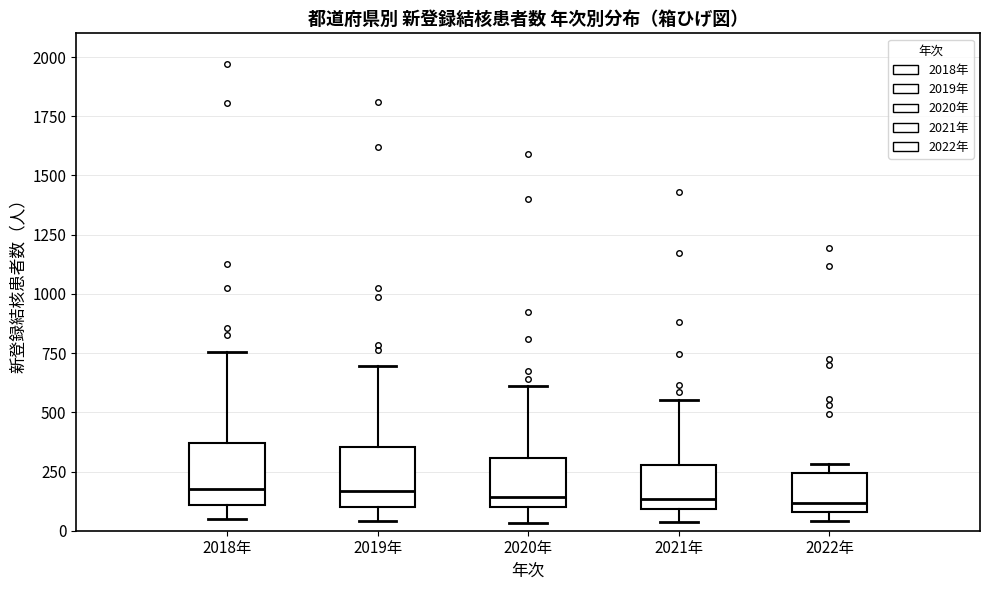

Reading left to right, read every box against the y-axis: the position of its median line, the range the box covers, and the ends of its whiskers. The values are not printed on the chart, so give them approximately, as read against the axis.

2018年: median 200, box 100 to 350, whiskers 50 to 750
2019年: median 150, box 100 to 350, whiskers 50 to 700
2020年: median 150, box 100 to 300, whiskers 50 to 600
2021年: median 150, box 100 to 300, whiskers 50 to 550
2022年: median 100 (just above the box's lower edge), box 100 to 250, whiskers 50 to 300